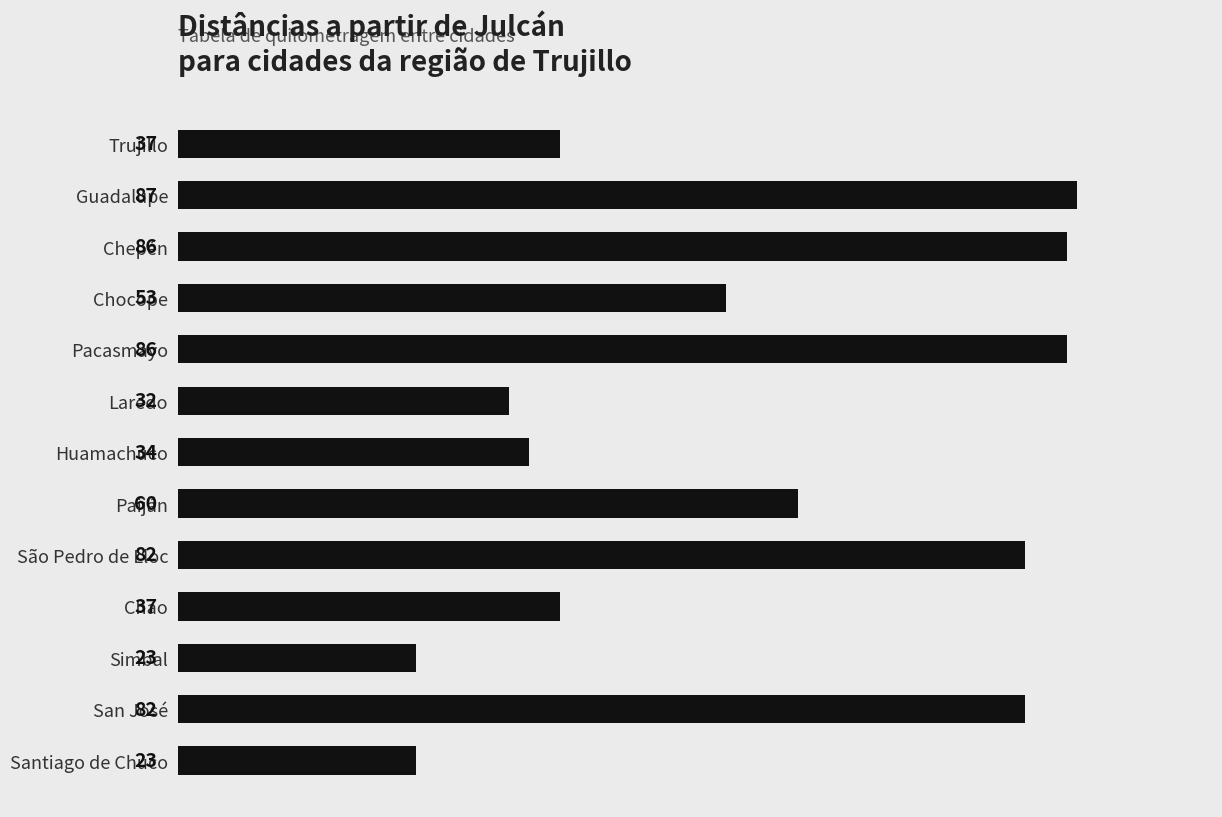

Reading top to bottom, transcribe all the data shown in this chart.

37	87	86	53	86	32	34	60	82	37	23	82	23